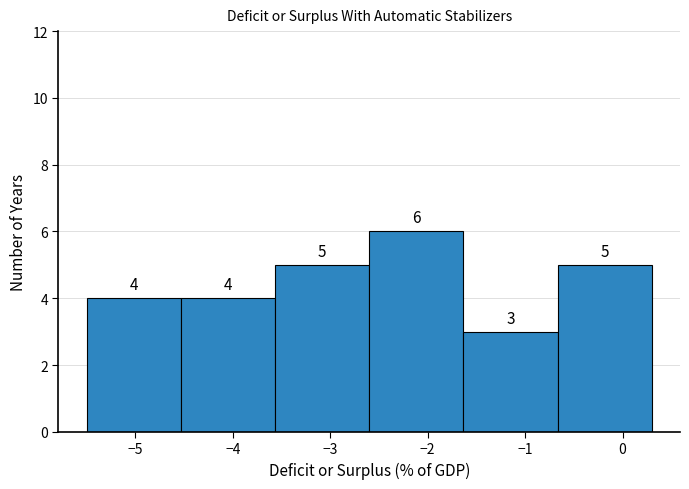

What is the height of the bar covering -1.6 to -0.7 on the x-axis? The bar edges are not printed on the chart, so give them approximately, as read against the axis.

3